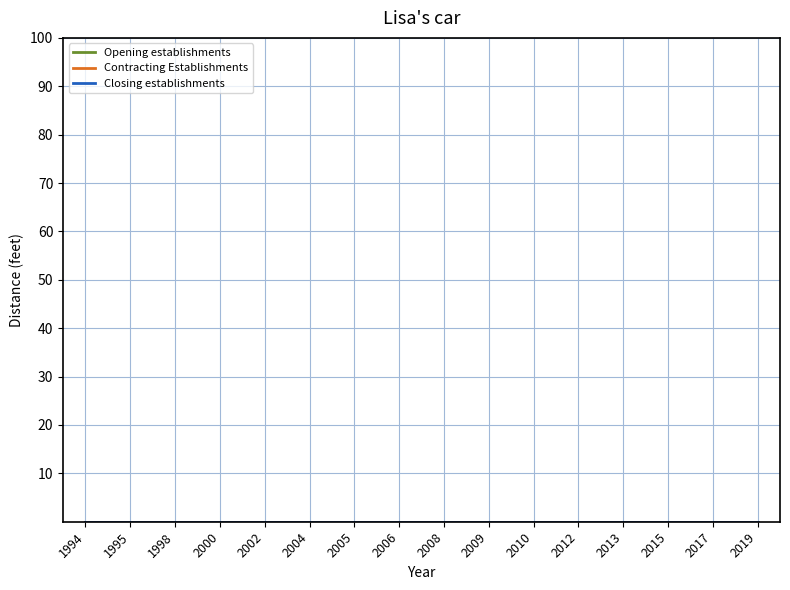

Reading left to right, list all the values displayed in this chart.

Opening establishments: 1994=200	1995=200	1998=200	2000=200	2002=200	2004=200	2005=200	2006=200	2008=200	2009=200	2010=200	2012=200	2013=200	2015=200	2017=200	2019=200
Contracting Establishments: 1994=0	1995=0	1998=0	2000=0	2002=0	2004=0	2005=0	2006=0	2008=0	2009=0	2010=0	2012=0	2013=0	2015=0	2017=0	2019=0
Closing establishments: 1994=0	1995=0	1998=0	2000=0	2002=0	2004=0	2005=0	2006=0	2008=0	2009=0	2010=0	2012=0	2013=0	2015=0	2017=0	2019=0